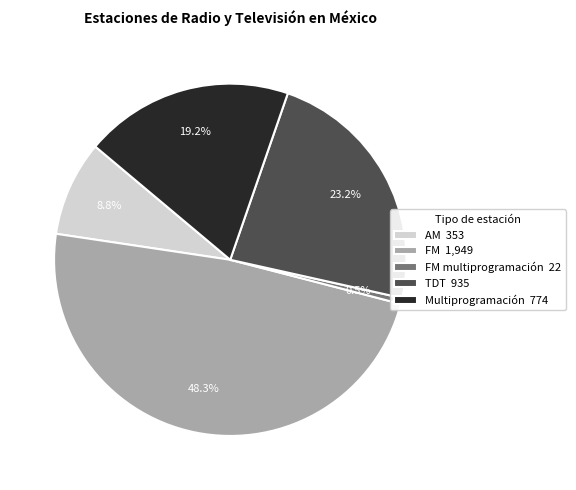

Between Multiprogramación 774 and TDT 935, which is larger?

TDT 935